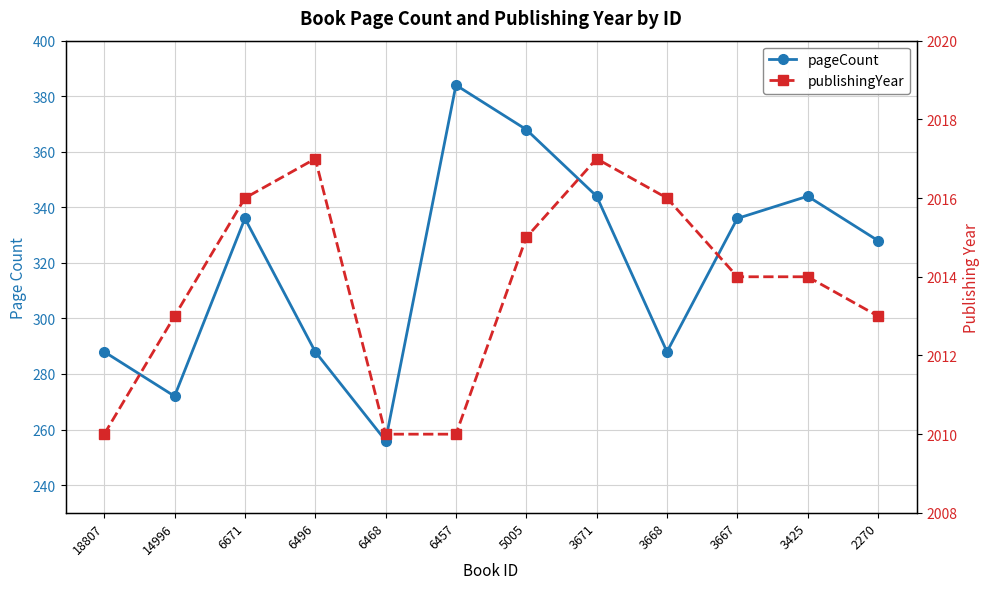

List the labels in order of publishingYear value, largest first.

6496, 3671, 6671, 3668, 5005, 3667, 3425, 14996, 2270, 18807, 6468, 6457